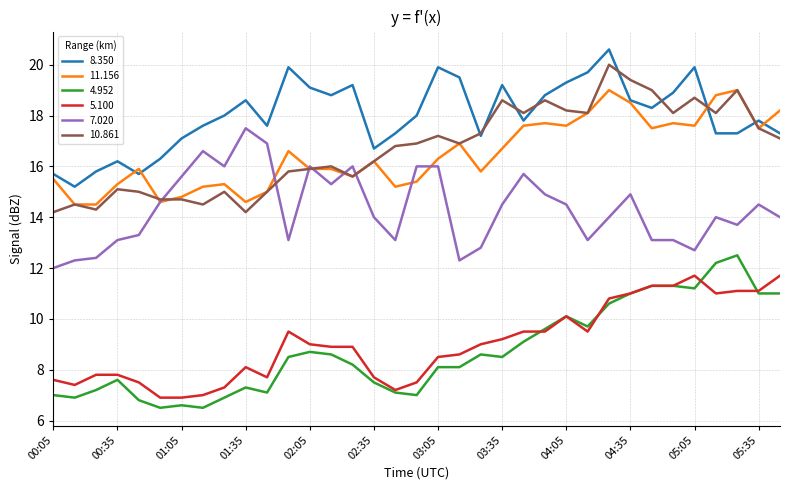

True or false: 5.100 and 8.350 intersect in this chart.

False